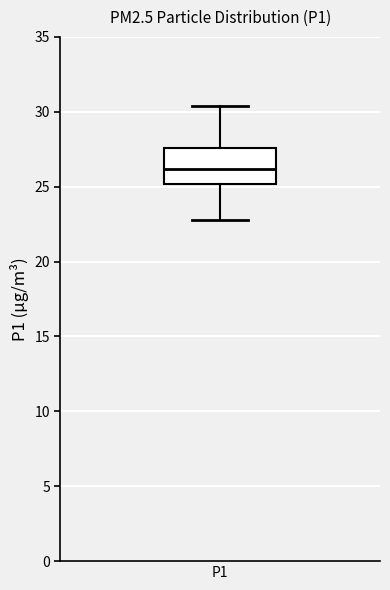

Read this box plot against the y-axis: the position of the median line, the range covered by the box, and the ends of both whiskers. The values are not printed on the chart, so give them approximately, as read against the axis.

median 26.0, box 25.0 to 27.5, whiskers 23.0 to 30.5